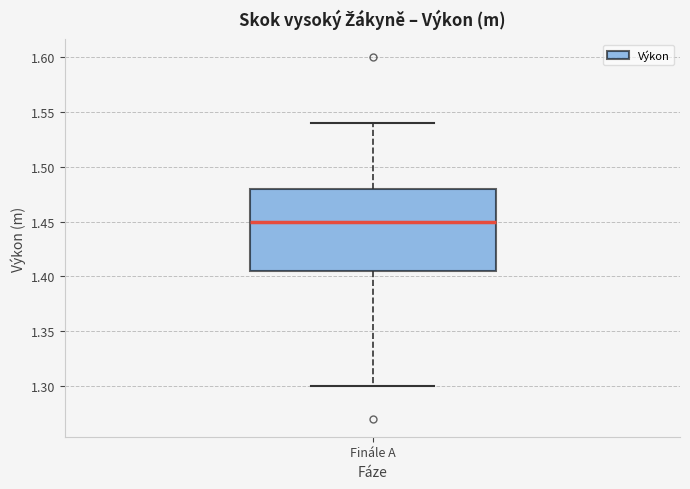

Read this box plot against the y-axis: the position of the median line, the range covered by the box, and the ends of both whiskers. The values are not printed on the chart, so give them approximately, as read against the axis.

median 1.450, box 1.405 to 1.480, whiskers 1.300 to 1.540